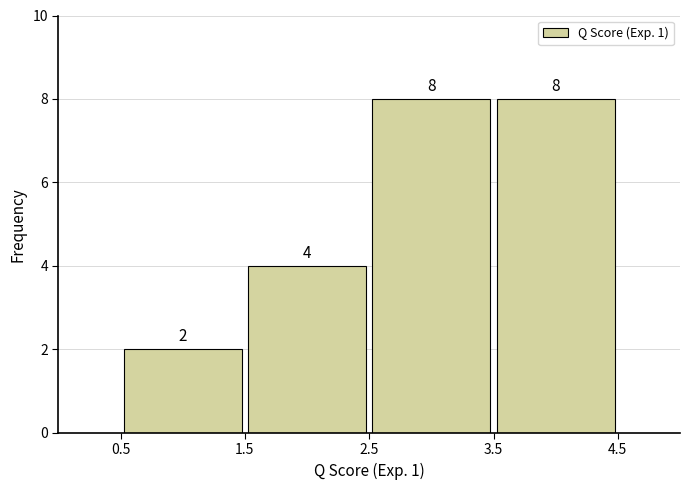

Reading left to right, list every bar in this chart as the range it spans on the x-axis followed by its height.

0.5 to 1.5: 2
1.5 to 2.5: 4
2.5 to 3.5: 8
3.5 to 4.5: 8